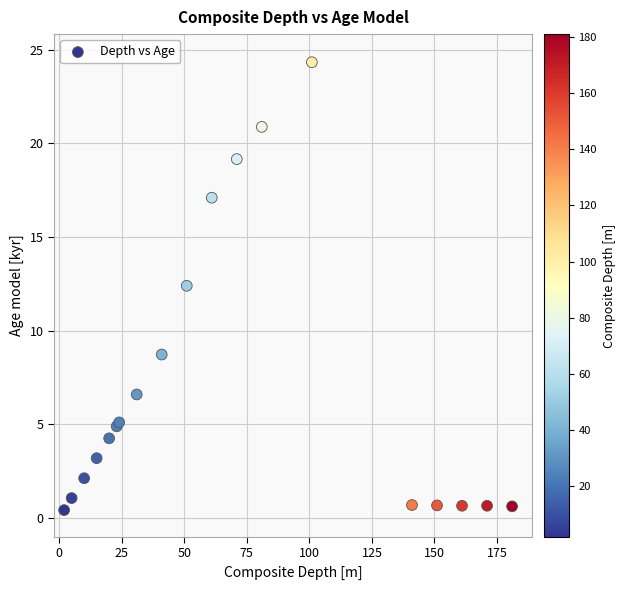

What Y value in the scatter plot is closest to 12?

12.4